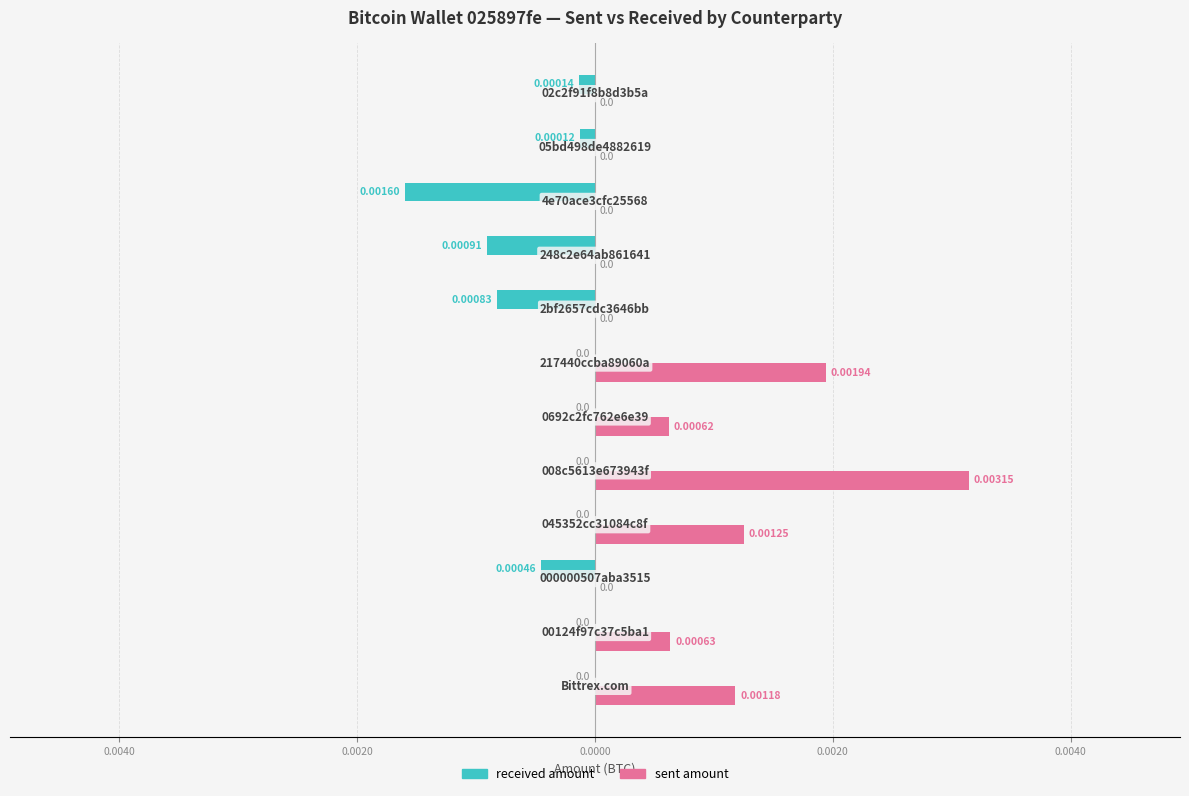

What are all the series names shown in the legend?

received amount, sent amount